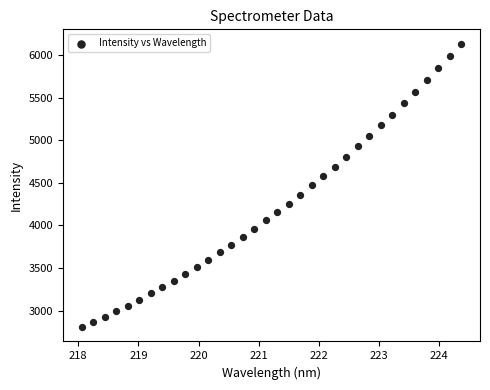

What is the range of X values (max minus min)?

6.3